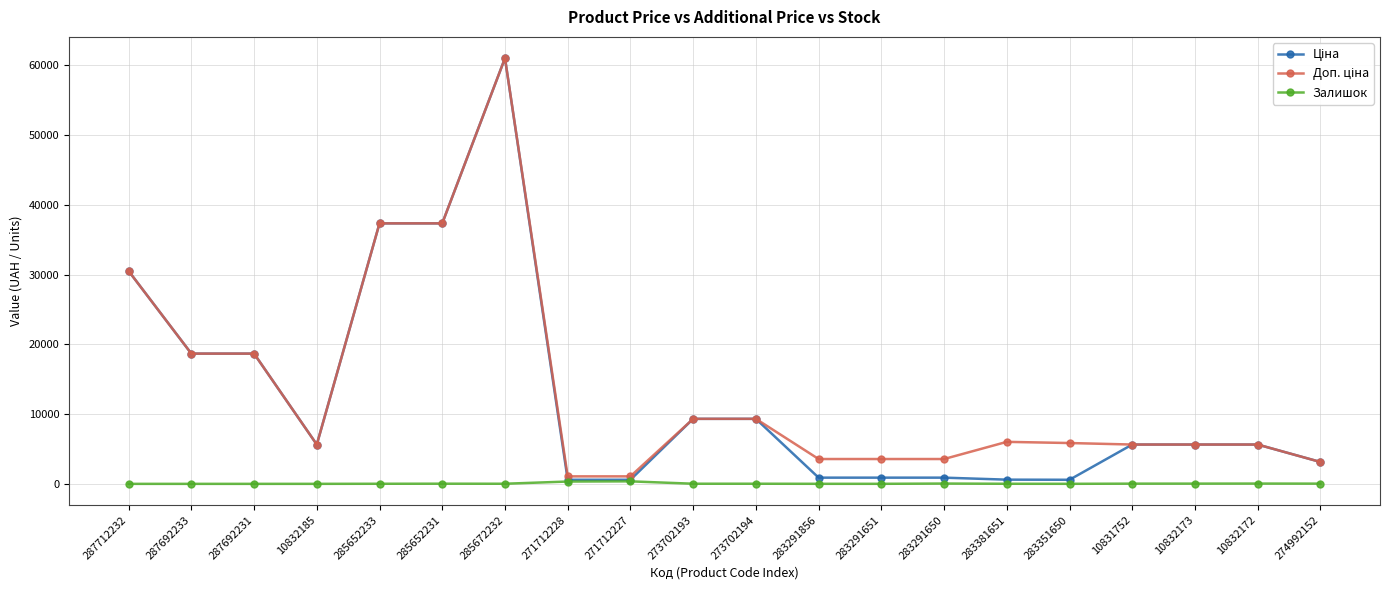

True or false: Залишок has more than 1 points higher than both neighbors.

True